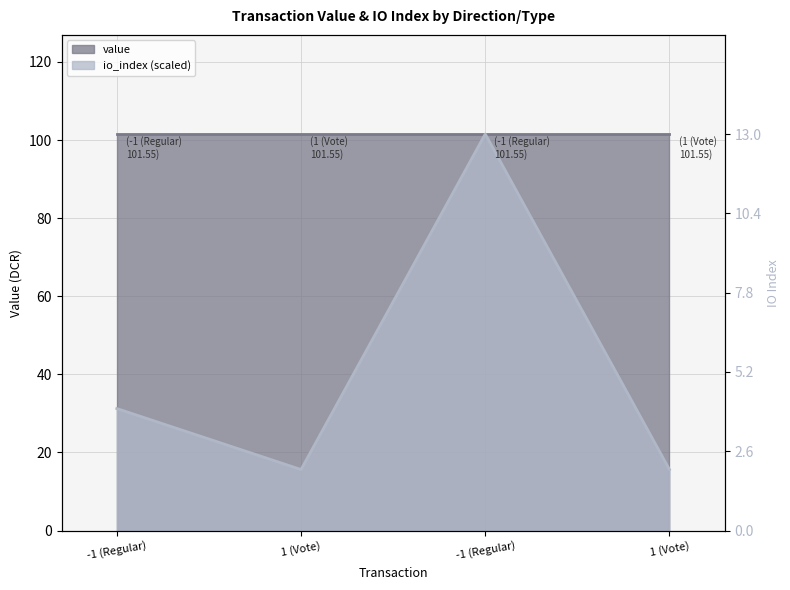

Reading right to left, list all the values displayed in this chart.

15.6	101.5	15.6	31.2